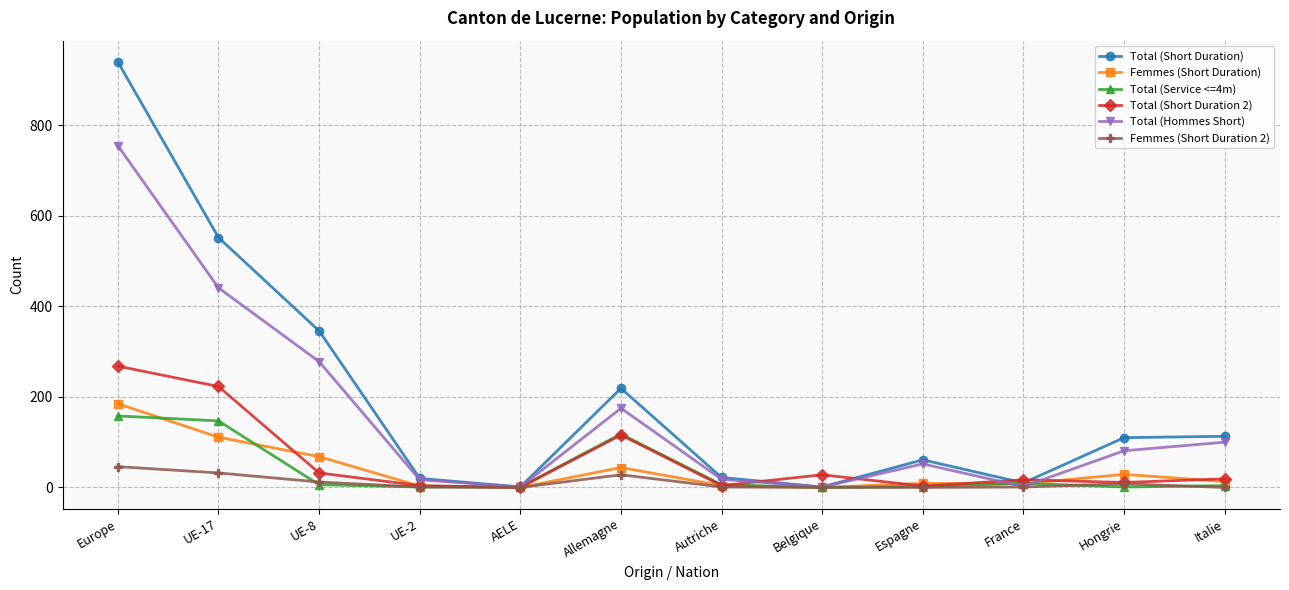

What is the label of the 4th point from the right?

Espagne